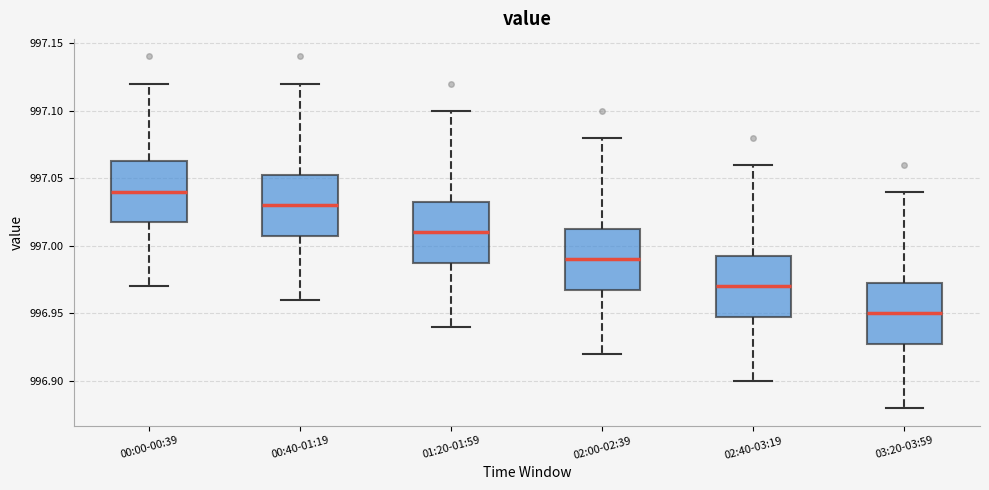

Reading left to right, transcribe this box plot: for each box, give where its median line is, the range the box spans, and where its two whiskers end, as read against the y-axis. The values are not printed on the chart, so give them approximately, as read against the axis.

00:00-00:39: median 997.040, box 997.020 to 997.065, whiskers 996.970 to 997.120
00:40-01:19: median 997.030, box 997.010 to 997.055, whiskers 996.960 to 997.120
01:20-01:59: median 997.010, box 996.990 to 997.035, whiskers 996.940 to 997.100
02:00-02:39: median 996.990, box 996.970 to 997.015, whiskers 996.920 to 997.080
02:40-03:19: median 996.970, box 996.950 to 996.995, whiskers 996.900 to 997.060
03:20-03:59: median 996.950, box 996.930 to 996.975, whiskers 996.880 to 997.040